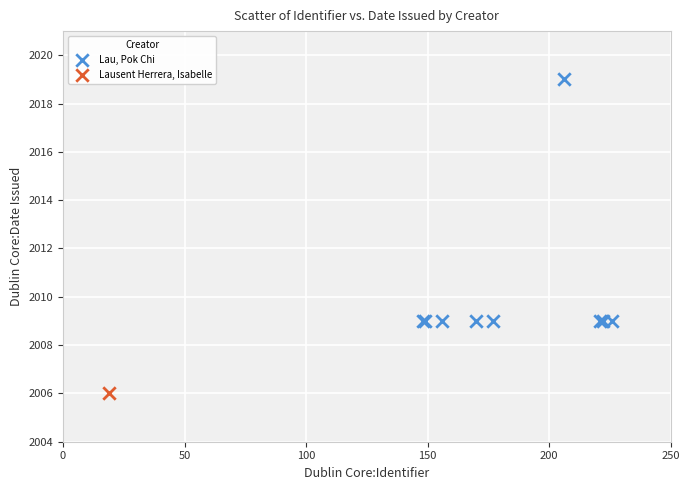

What are all the series names shown in the legend?

Lau, Pok Chi, Lausent Herrera, Isabelle